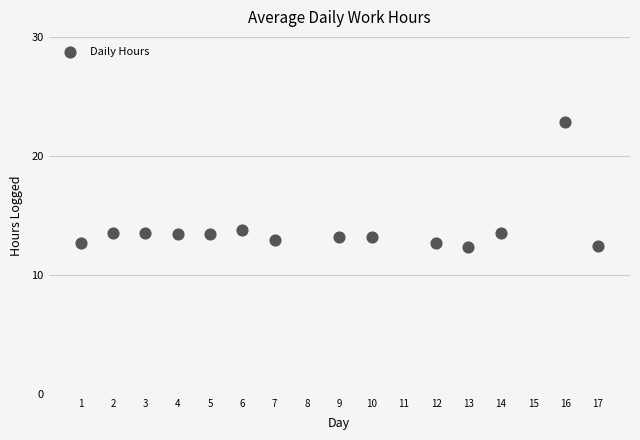

What is the range of Y values (max minus min)?

10.5